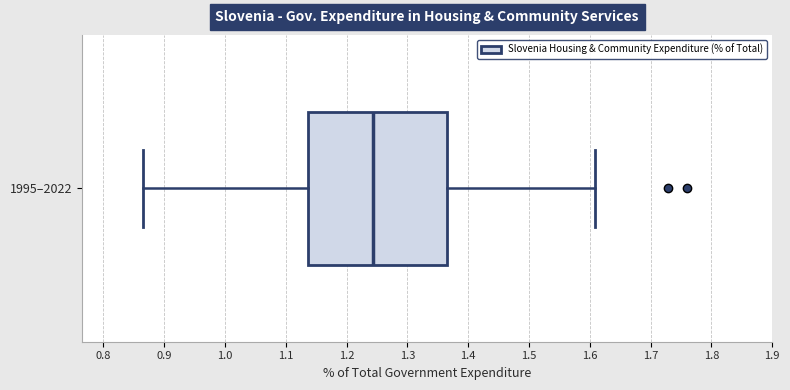

Where does the left whisker of the box for 1995–2022 end on the x-axis? The values are not printed on the chart, so give them approximately, as read against the axis.

0.87